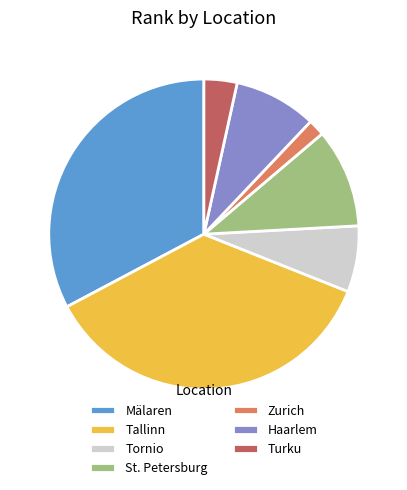

Which has a higher value, Tallinn or Turku?

Tallinn